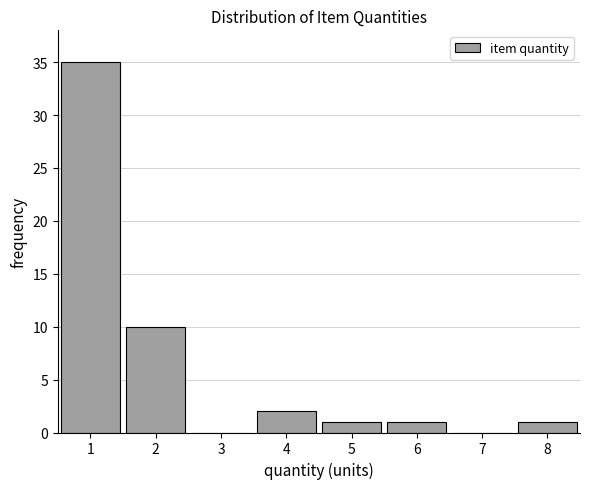

Reading left to right, transcribe this chart: for each bar, give the range it covers on the x-axis and its height. The values are not printed on the chart, so give them approximately, as read against the axis.

0.5 to 1.5: 35
1.5 to 2.5: 10
2.5 to 3.5: 0
3.5 to 4.5: 2
4.5 to 5.5: 1
5.5 to 6.5: 1
6.5 to 7.5: 0
7.5 to 8.5: 1